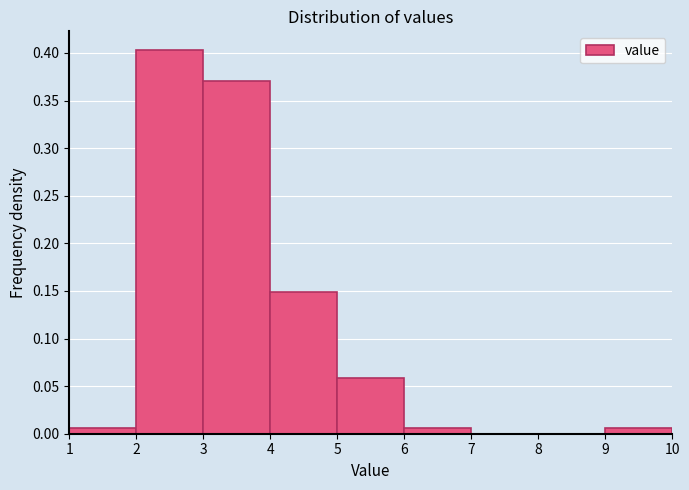

Reading left to right, transcribe this chart: for each bar, give the range it covers on the x-axis and its height. The values are not printed on the chart, so give them approximately, as read against the axis.

1 to 2: 0.005
2 to 3: 0.405
3 to 4: 0.370
4 to 5: 0.150
5 to 6: 0.060
6 to 7: 0.005
7 to 8: 0
8 to 9: 0
9 to 10: 0.005